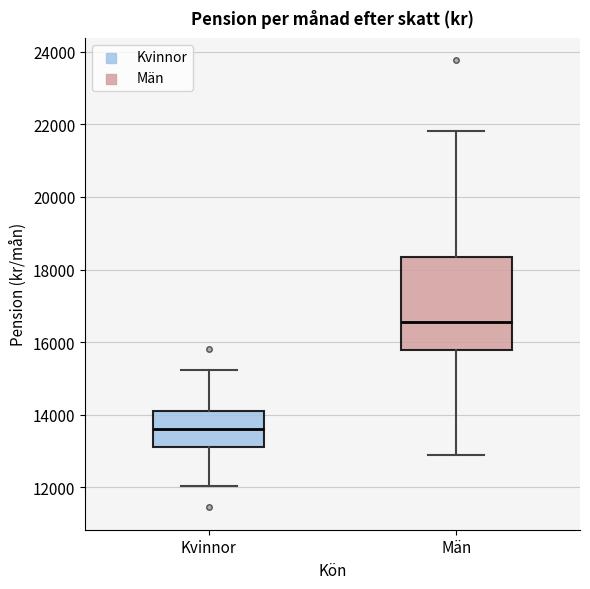

Comparing the boxes themselves (not the whiskers), which one is the tallest?

Män